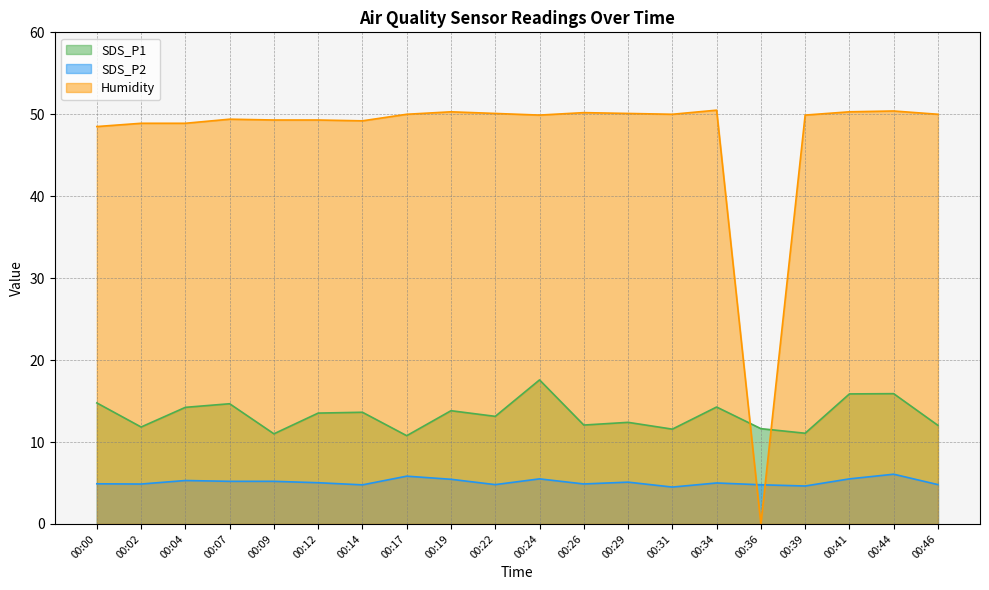

Rank the series by their maximum value, from highest to lowest.

Humidity, SDS_P1, SDS_P2